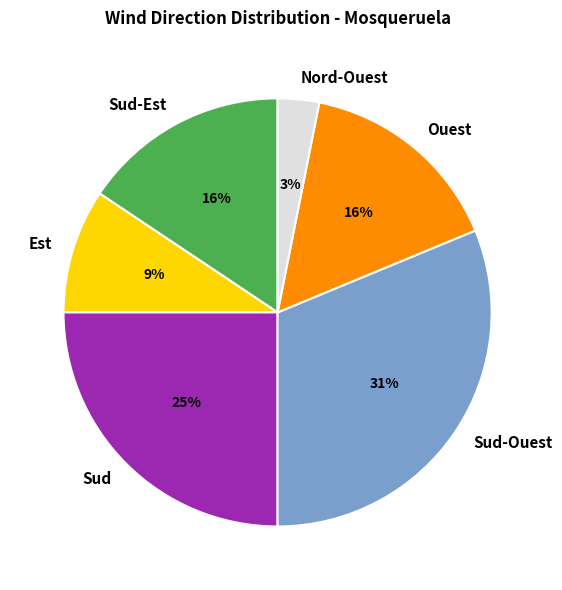

Which slice is the largest?

Sud-Ouest